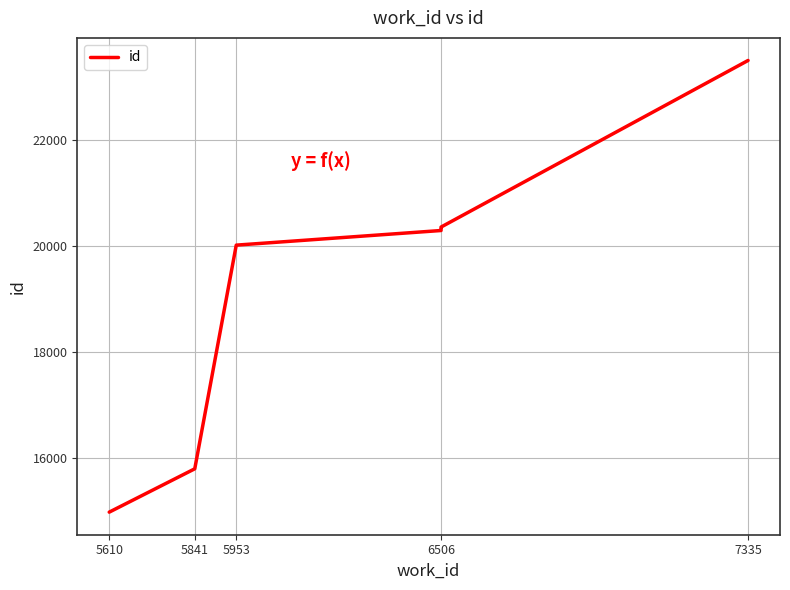

What position from the left is 7335?

5